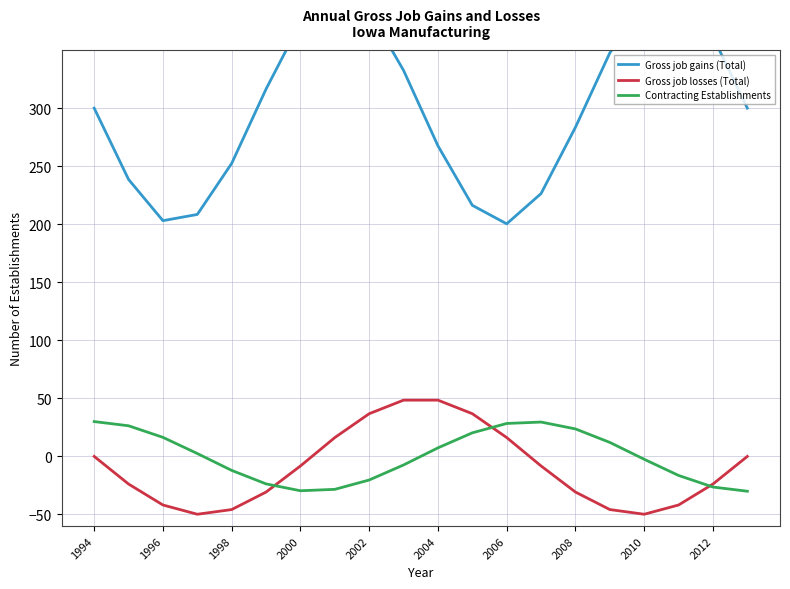

At which label is Gross job gains (Total) closest to 300?

1994